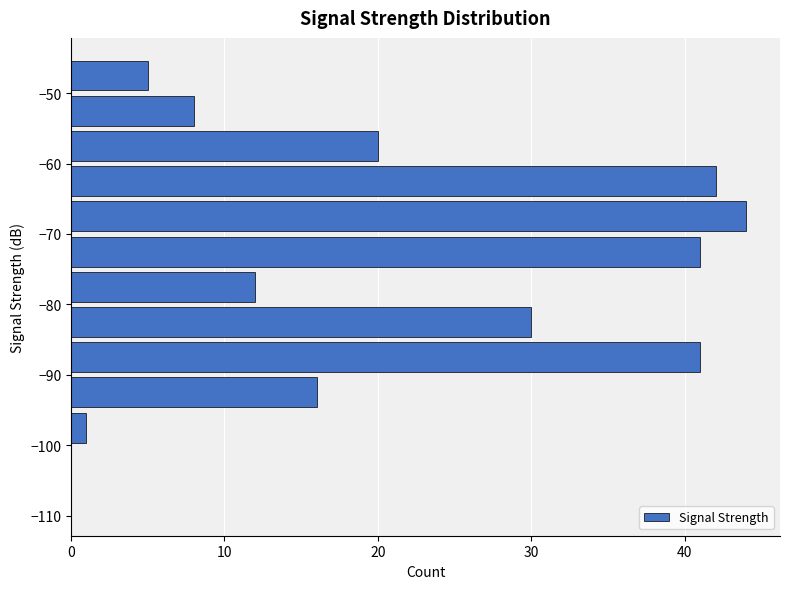

How long is the bar that spans -90 to -85 on the y-axis? The values are not printed on the chart, so give them approximately, as read against the axis.

41